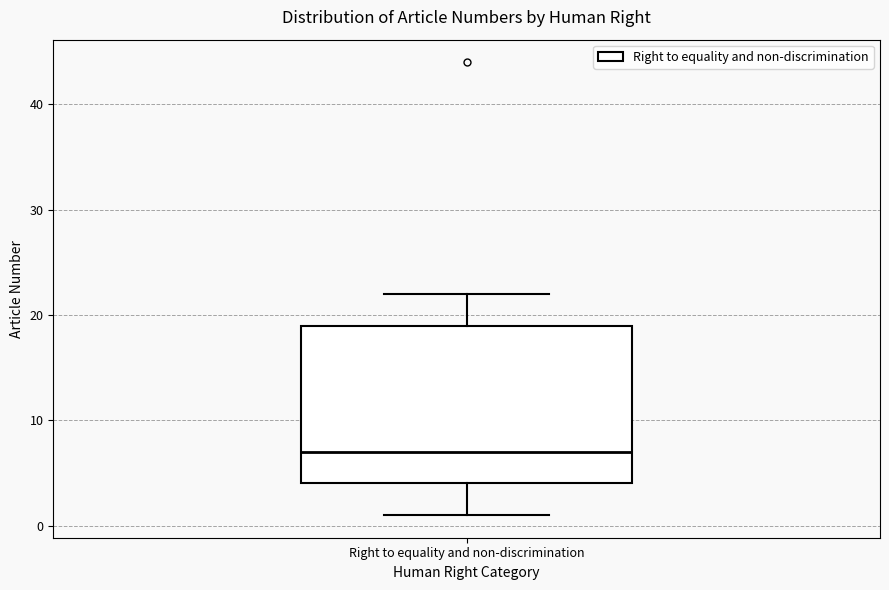

Read this box plot against the y-axis: the position of the median line, the range covered by the box, and the ends of both whiskers. The values are not printed on the chart, so give them approximately, as read against the axis.

median 7, box 4 to 19, whiskers 1 to 22